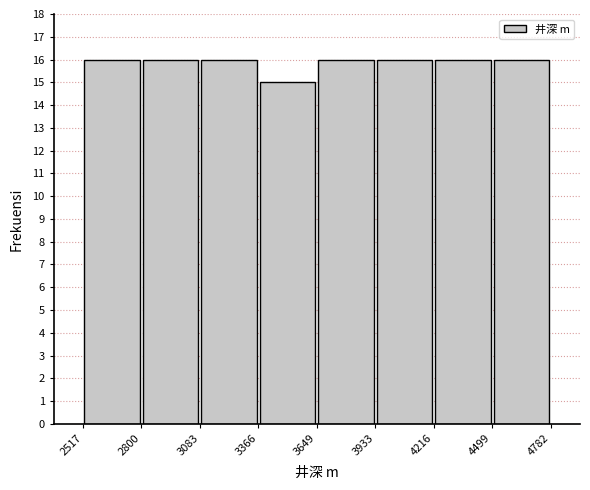

Reading left to right, transcribe this chart: for each bar, give the range it covers on the x-axis and its height. The values are not printed on the chart, so give them approximately, as read against the axis.

2517 to 2800: 16
2800 to 3083: 16
3083 to 3366: 16
3366 to 3649: 15
3649 to 3933: 16
3933 to 4216: 16
4216 to 4499: 16
4499 to 4782: 16